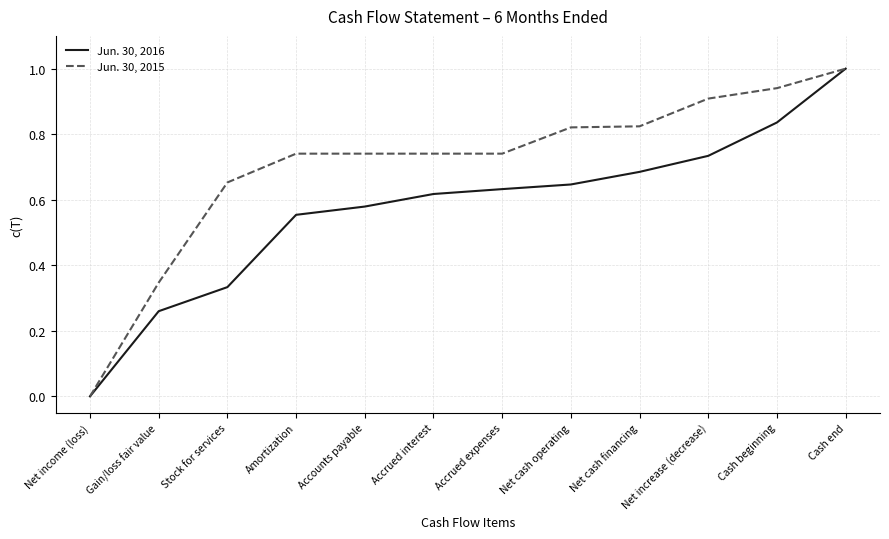

List the series in order of their overall mean, highest first.

Jun. 30, 2015, Jun. 30, 2016